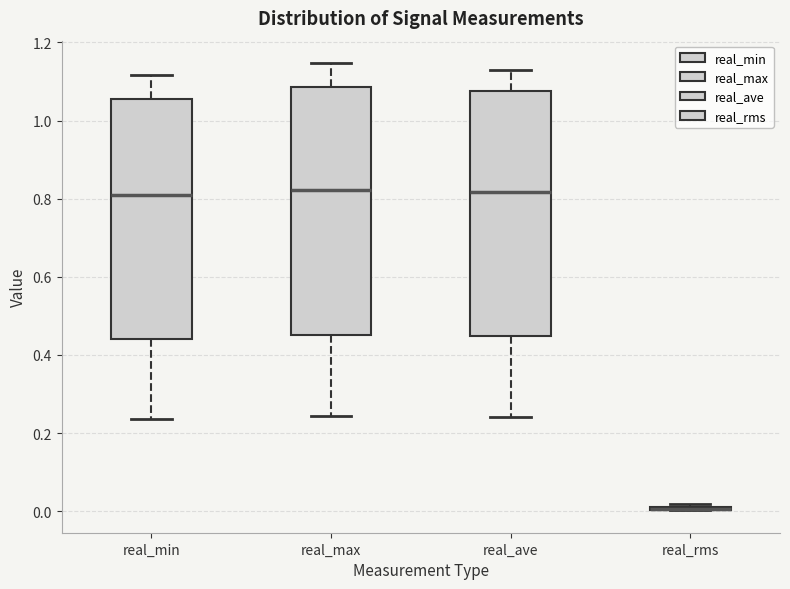

Reading left to right, transcribe this box plot: for each box, give where its median line is, the range the box spans, and where its two whiskers end, as read against the y-axis. The values are not printed on the chart, so give them approximately, as read against the axis.

real_min: median 0.80, box 0.44 to 1.06, whiskers 0.24 to 1.12
real_max: median 0.82, box 0.46 to 1.08, whiskers 0.24 to 1.14
real_ave: median 0.82, box 0.44 to 1.08, whiskers 0.24 to 1.12
real_rms: box collapsed to a line at 0.00, whiskers 0.00 to 0.02